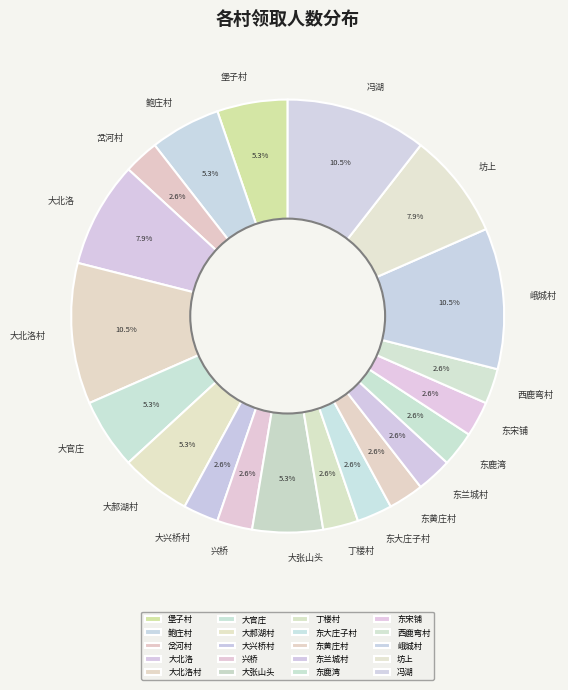

Is there a majority slice in this chart?

No